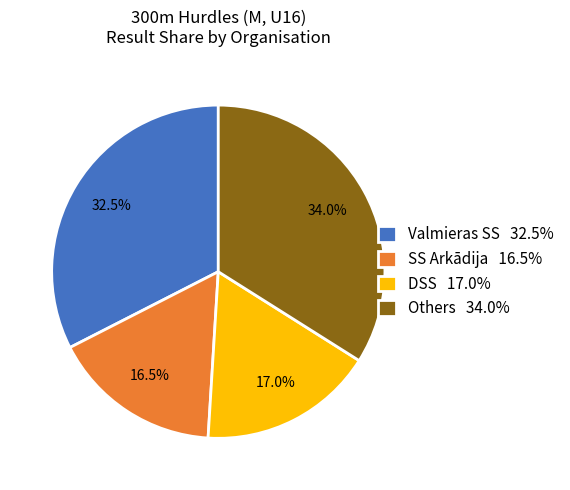

Rank the categories by value from lowest to highest.

SS Arkādija 16.5%, DSS 17.0%, Valmieras SS 32.5%, Others 34.0%